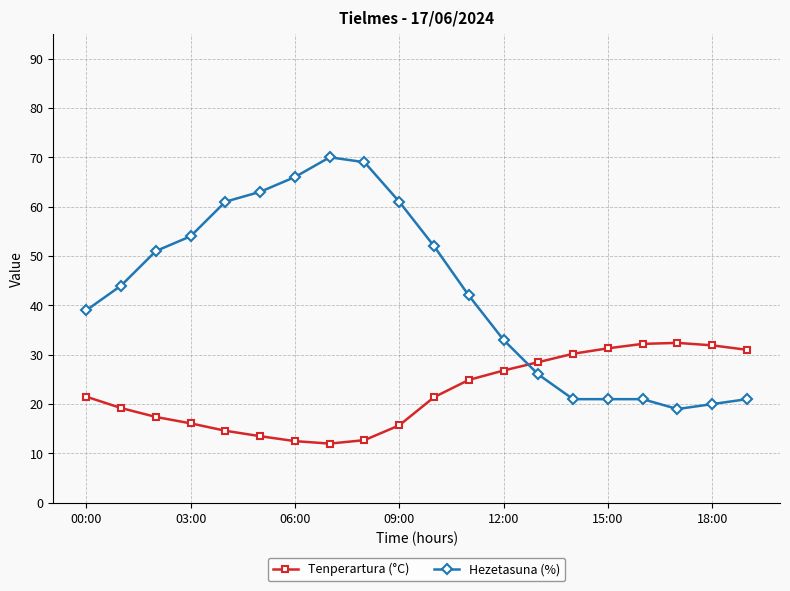

Which series has the largest total across all categories?

Hezetasuna (%)